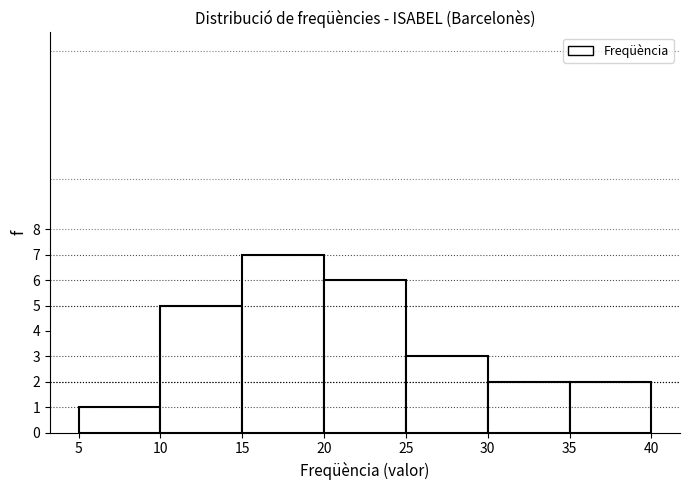

Reading left to right, list every bar in this chart as the range it spans on the x-axis followed by its height. The values are not printed on the chart, so give them approximately, as read against the axis.

5 to 10: 1
10 to 15: 5
15 to 20: 7
20 to 25: 6
25 to 30: 3
30 to 35: 2
35 to 40: 2